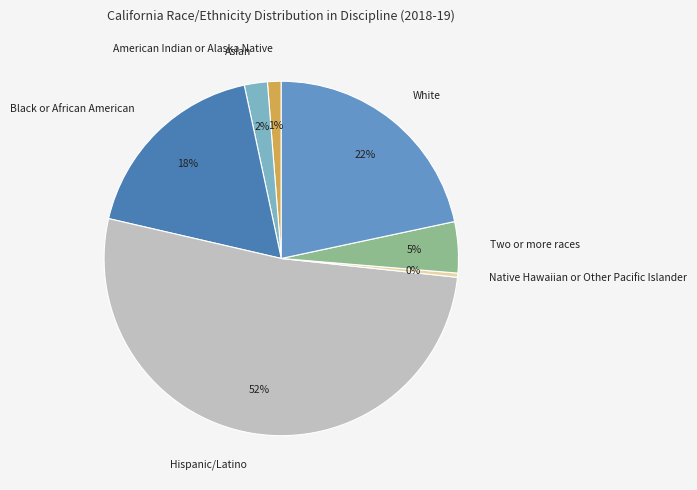

What is the smallest slice in the pie chart?

Native Hawaiian or Other Pacific Islander